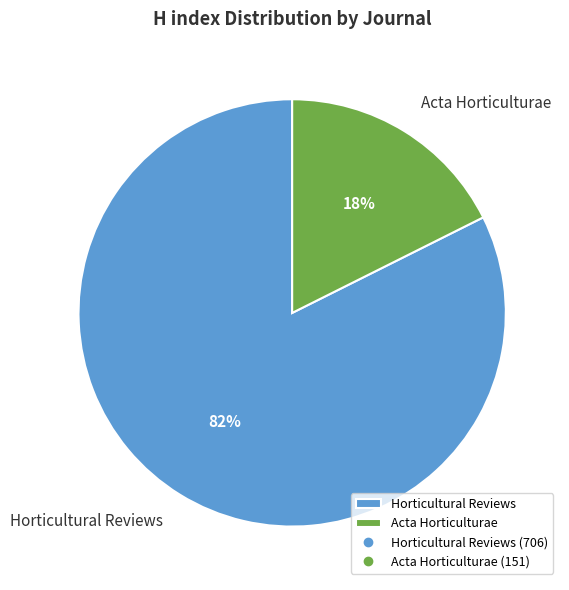

Is the sum of Horticultural Reviews and Acta Horticulturae greater than half?

Yes